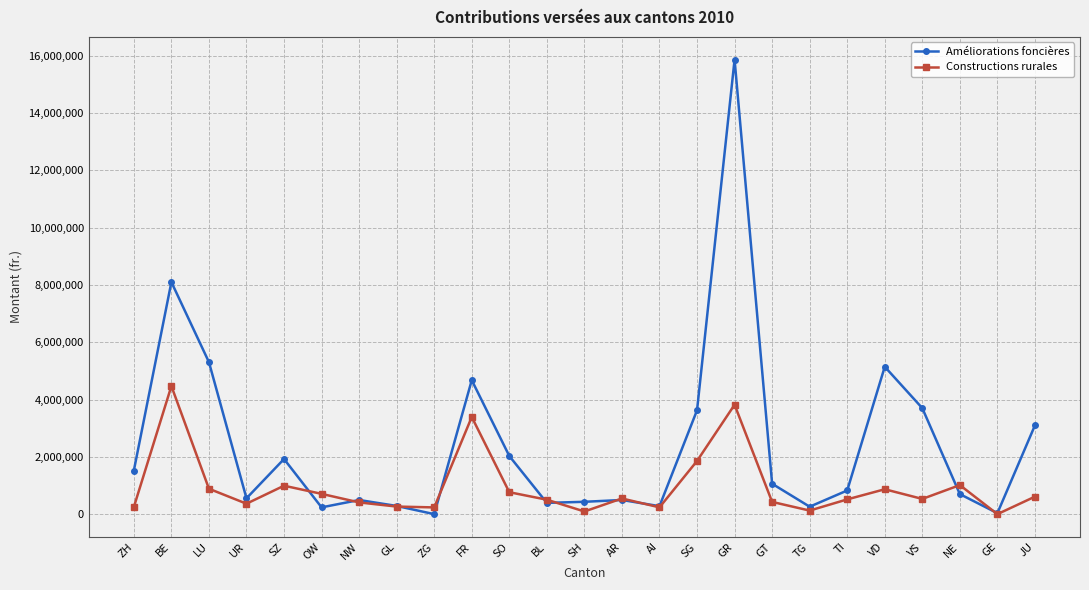

At which category does the chart reach its peak across all series?

GR